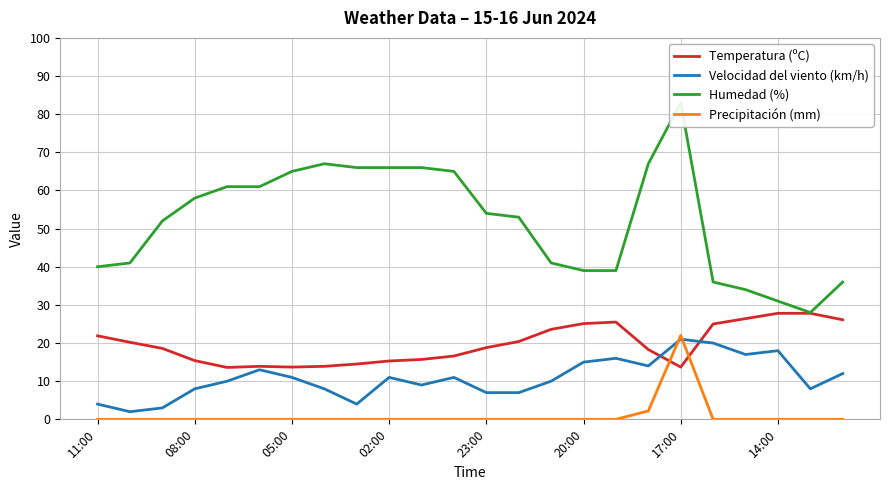

True or false: Precipitación (mm) and Temperatura (ºC) intersect in this chart.

True